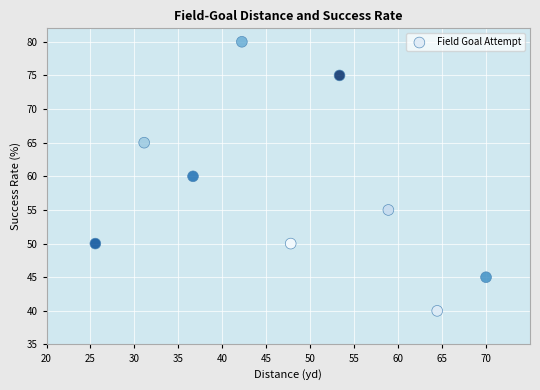

What is the range of Y values (max minus min)?

40